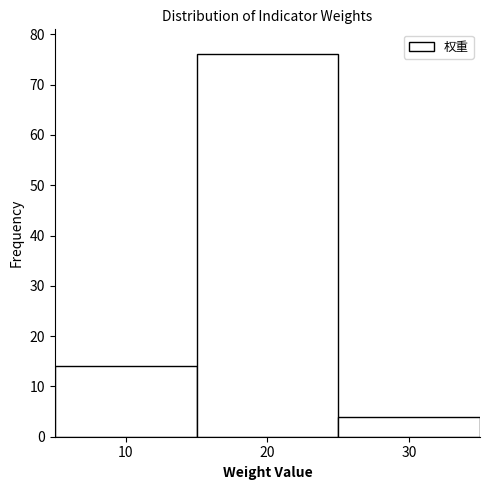

Reading left to right, list every bar in this chart as the range it spans on the x-axis followed by its height. The values are not printed on the chart, so give them approximately, as read against the axis.

5 to 15: 14
15 to 25: 76
25 to 35: 4